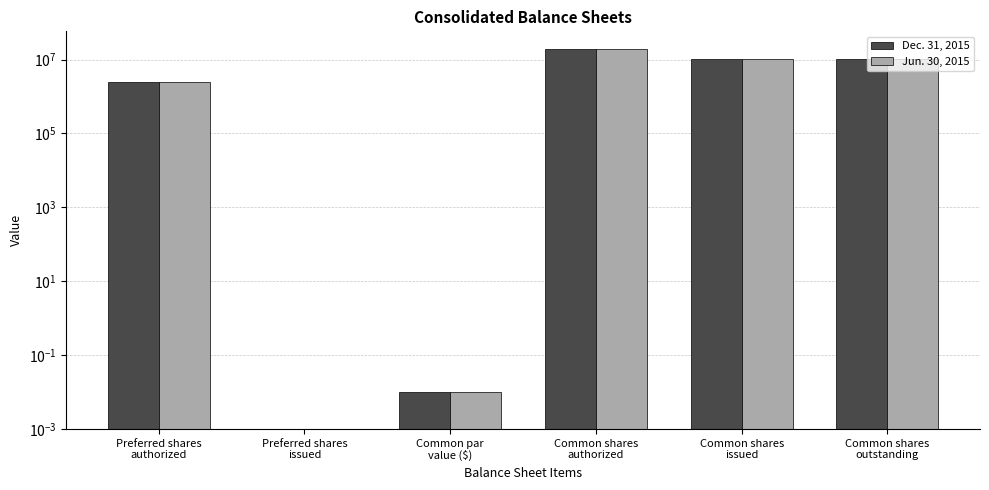

At how many categories does at least one series exceed 12293474?

1